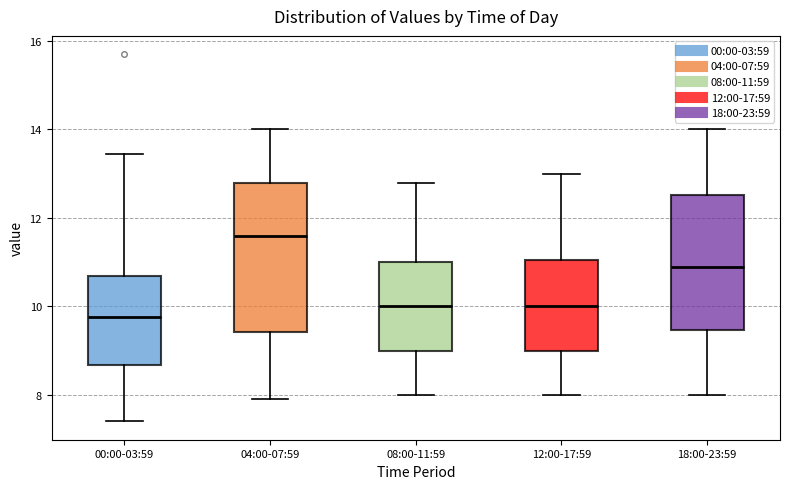

Comparing the boxes themselves (not the whiskers), which one is the tallest?

04:00-07:59